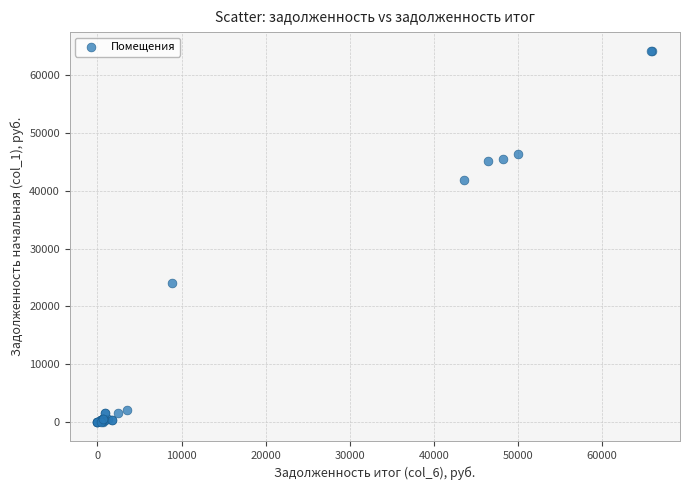

What Y value in the scatter plot is closest to 32061?

24015.2